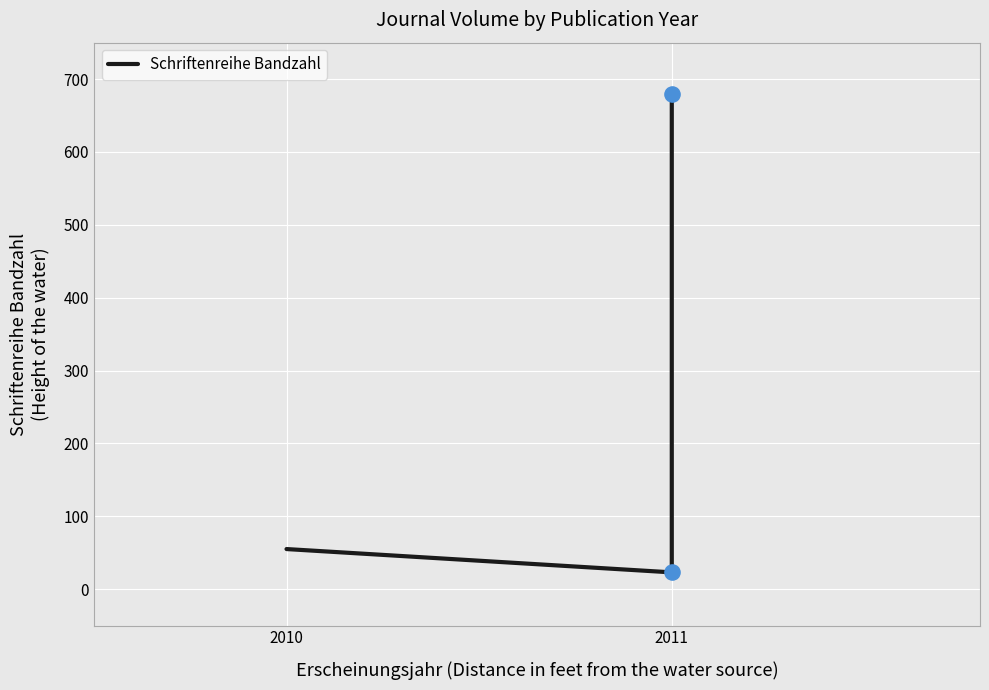

Approximately how many times larger is the value at 2011 compared to 2010?

0.4